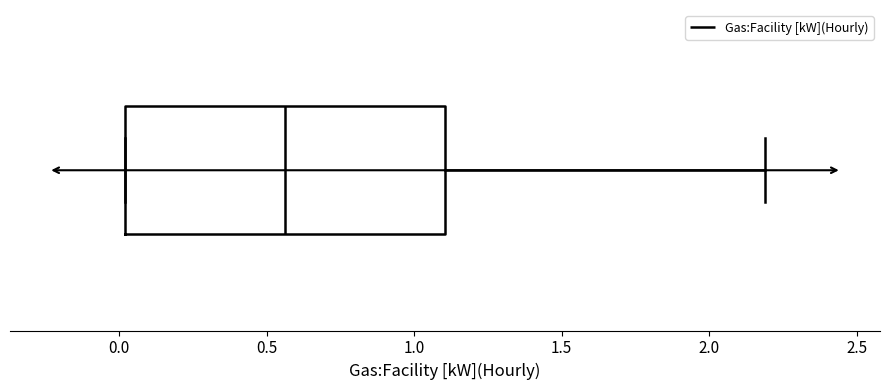

Transcribe this box plot: give where the median line is, the range the box spans, and where the two whiskers end, as read against the x-axis. The values are not printed on the chart, so give them approximately, as read against the axis.

median 0.55, box 0.00 to 1.10, whiskers 0.00 to 2.20